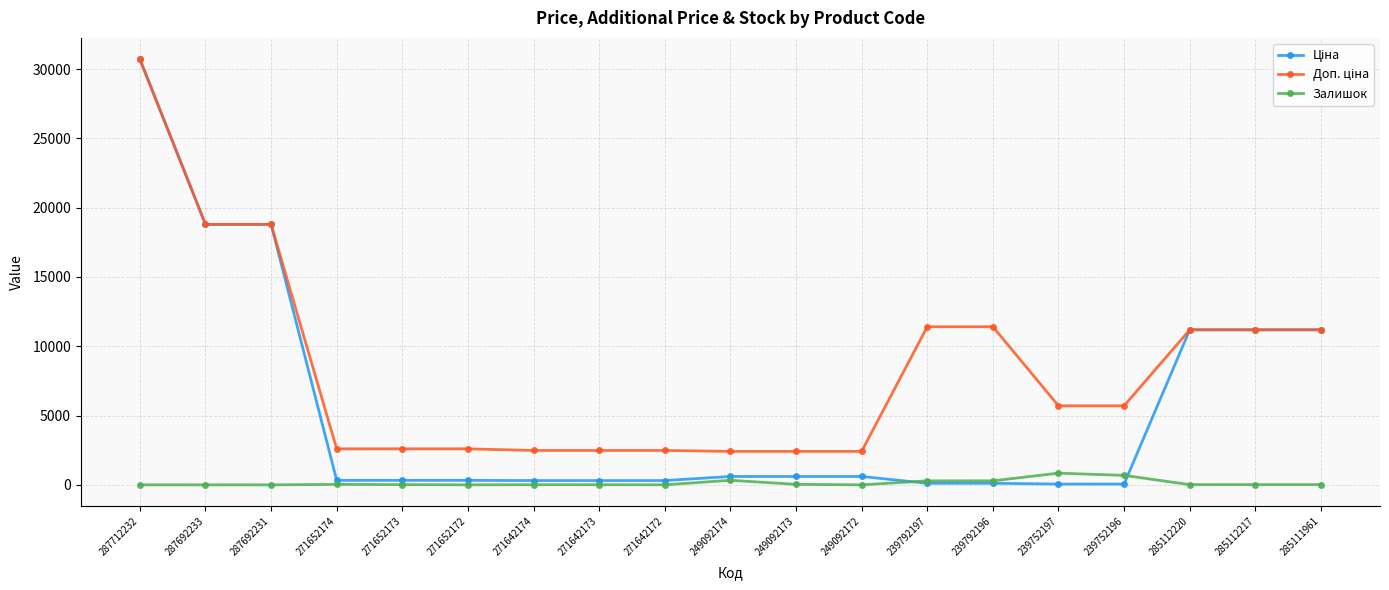

At which category is the sum across all series the highest?

287712232